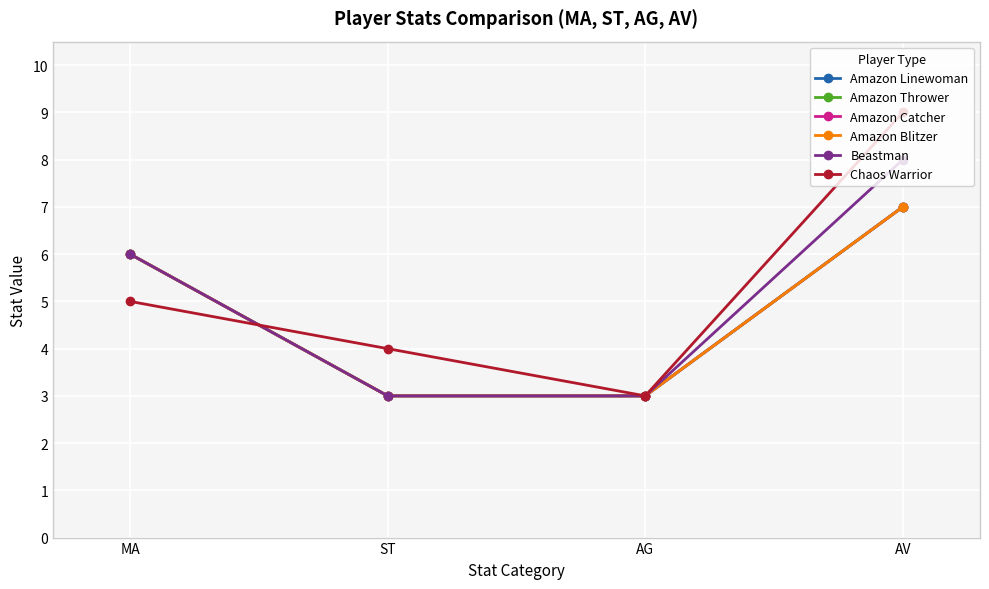

True or false: Amazon Blitzer has more than 2 points higher than both neighbors.

False